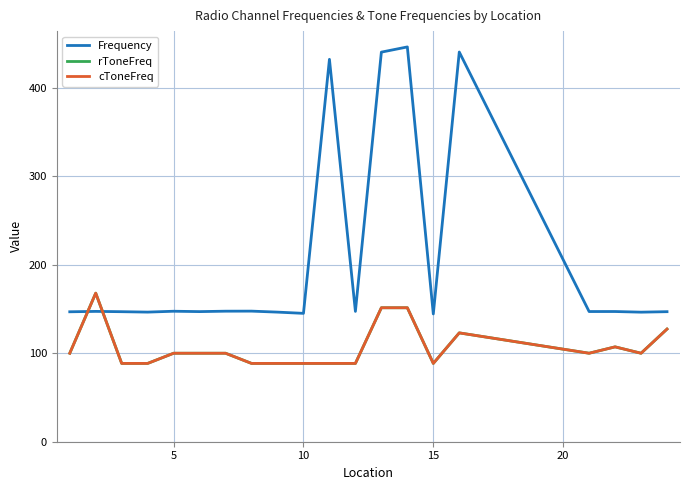

Reading left to right, list all the values displayed in this chart.

Frequency: 146.8	147.3	146.9	146.5	147.5	147.0	147.5	147.6	146.5	145.1	432.1	147.3	440.3	446.1	144.4	440.4	147.1	147.1	146.4	147.0
rToneFreq: 100.0	167.9	88.5	88.5	100.0	100.0	100.0	88.5	88.5	88.5	88.5	88.5	151.4	151.4	88.5	123.0	100.0	107.2	100.0	127.3
cToneFreq: 100.0	167.9	88.5	88.5	100.0	100.0	100.0	88.5	88.5	88.5	88.5	88.5	151.4	151.4	88.5	123.0	100.0	107.2	100.0	127.3